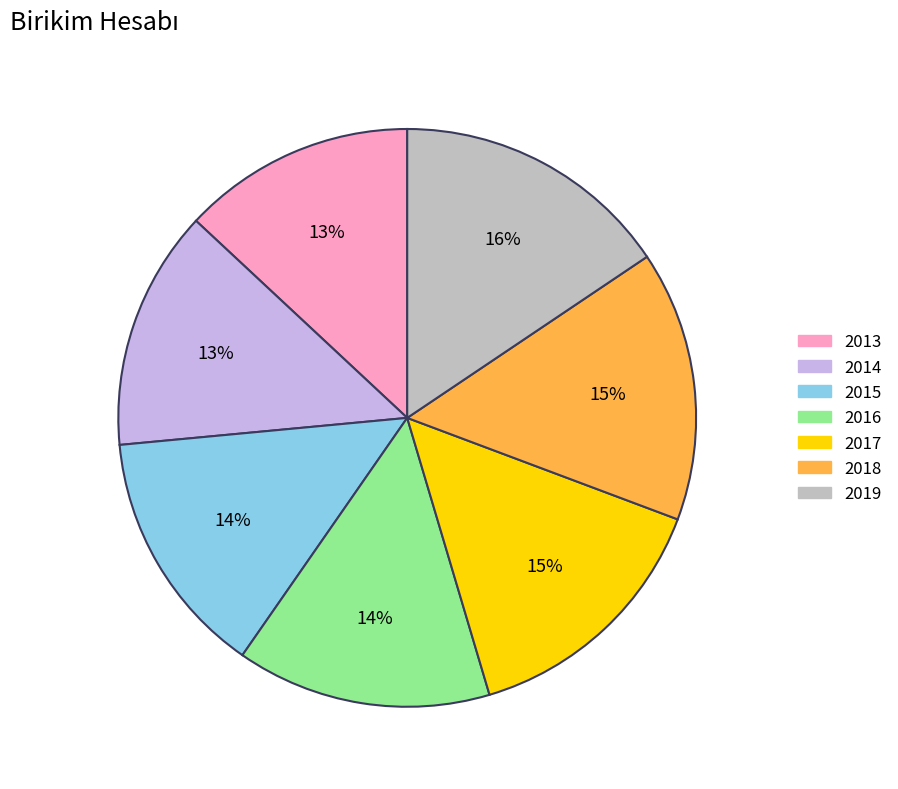

Is the sum of 2015 and 2019 greater than half?

No